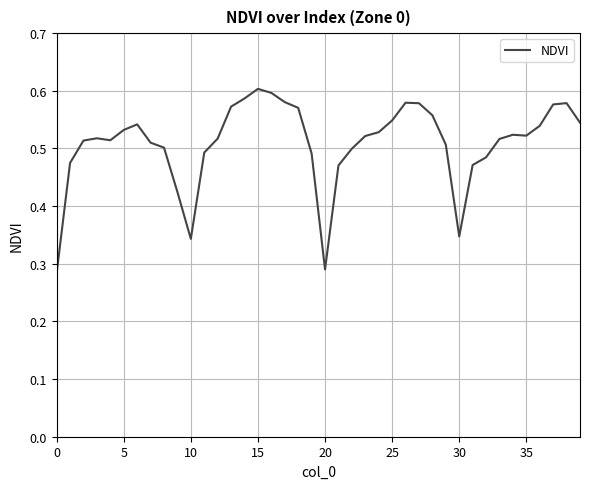

Is this an area chart (filled region under the line)?

No